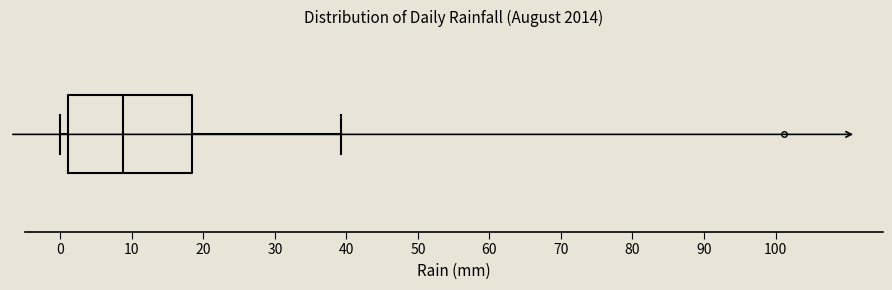

Read this box plot against the x-axis: the position of the median line, the range covered by the box, and the ends of both whiskers. The values are not printed on the chart, so give them approximately, as read against the axis.

median 9, box 1 to 18, whiskers 0 to 39